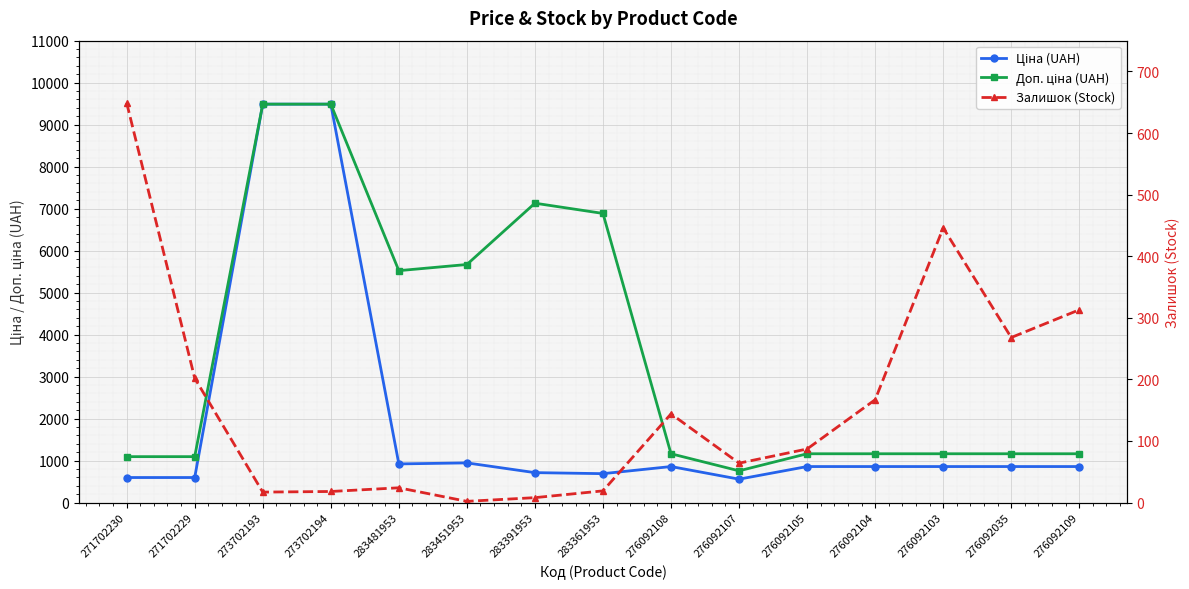

At which label does Залишок (Stock) first exceed 87?

271702230